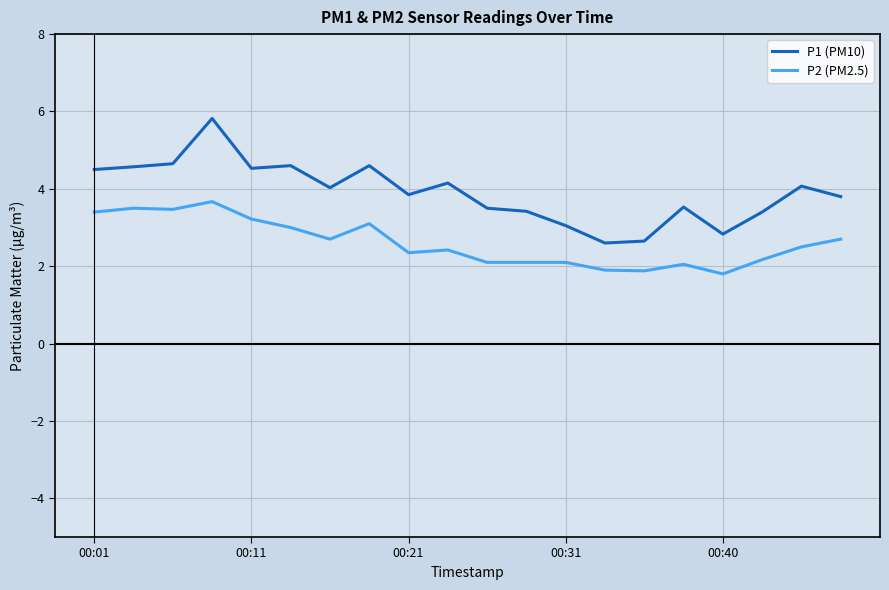

What is the minimum value for P2 (PM2.5)?

1.8